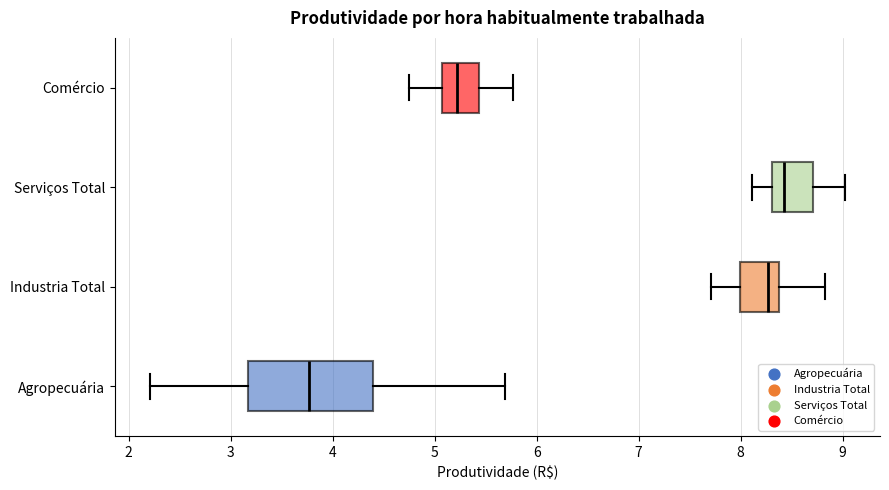

Which box has the furthest to the left median line?

Agropecuária